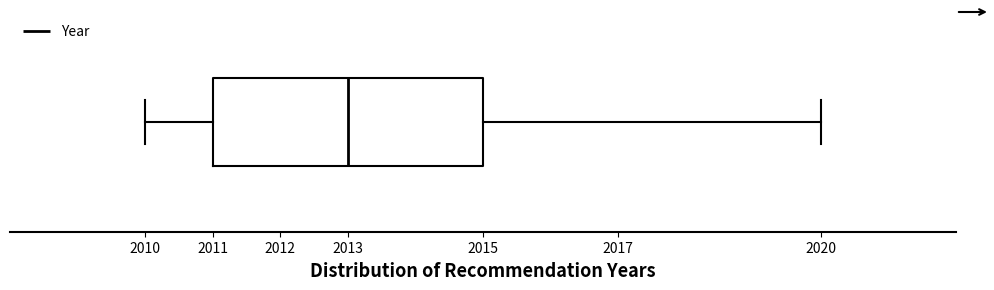

Where is the right edge of the box on the x-axis? The values are not printed on the chart, so give them approximately, as read against the axis.

2015